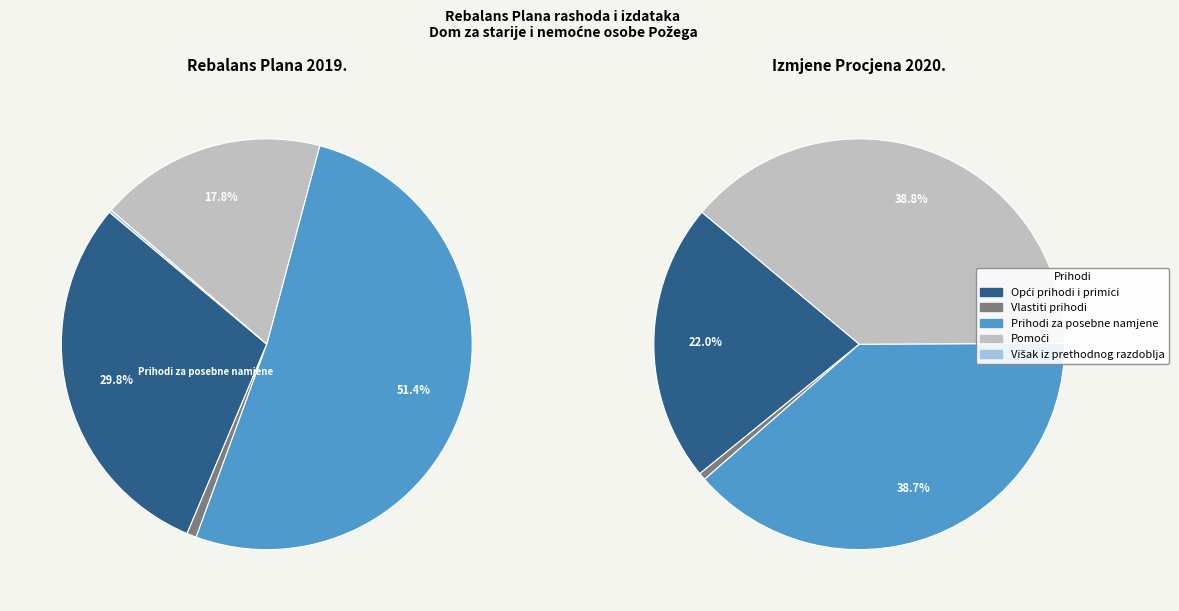

Is Prihodi za posebne namjene the majority of the pie?

Yes